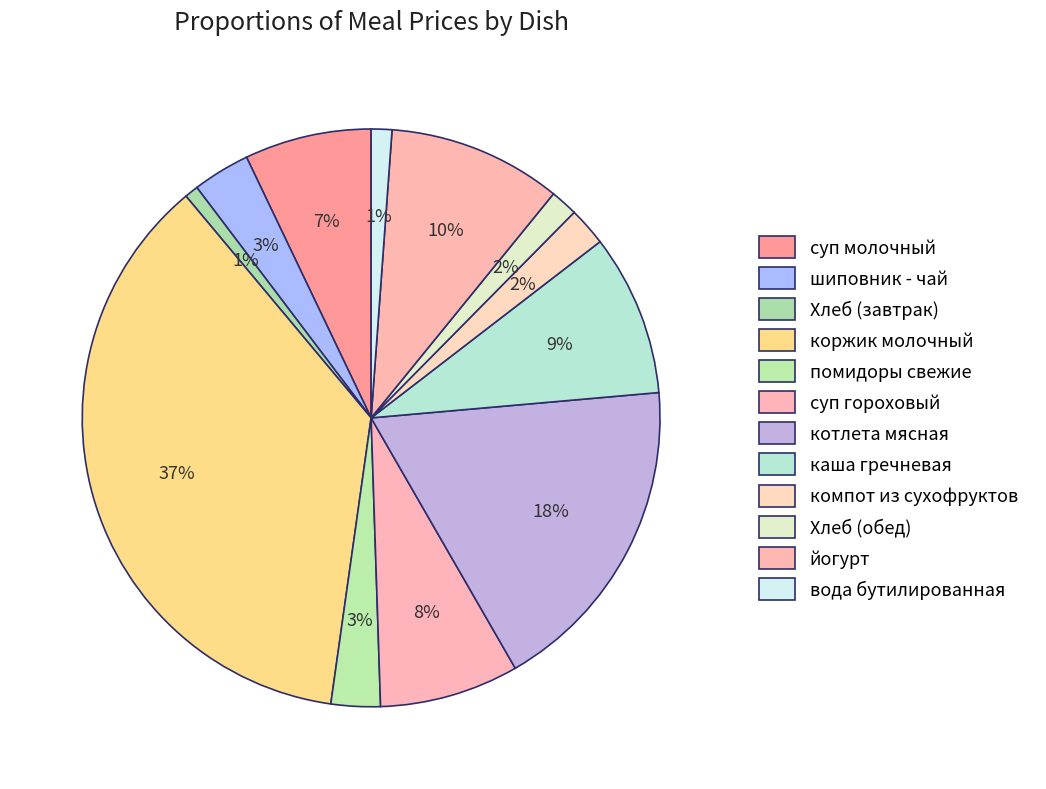

How many slices are in this pie chart?

12